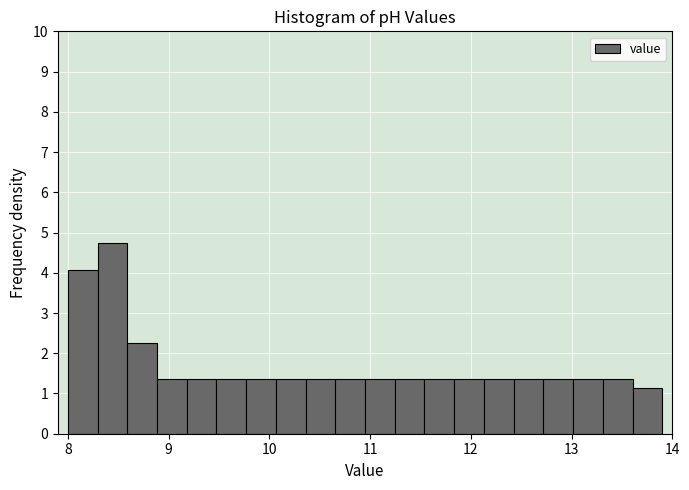

Around what value on the x-axis is the tallest bar? Give the approximate position of its centre, as read against the axis.

8.4